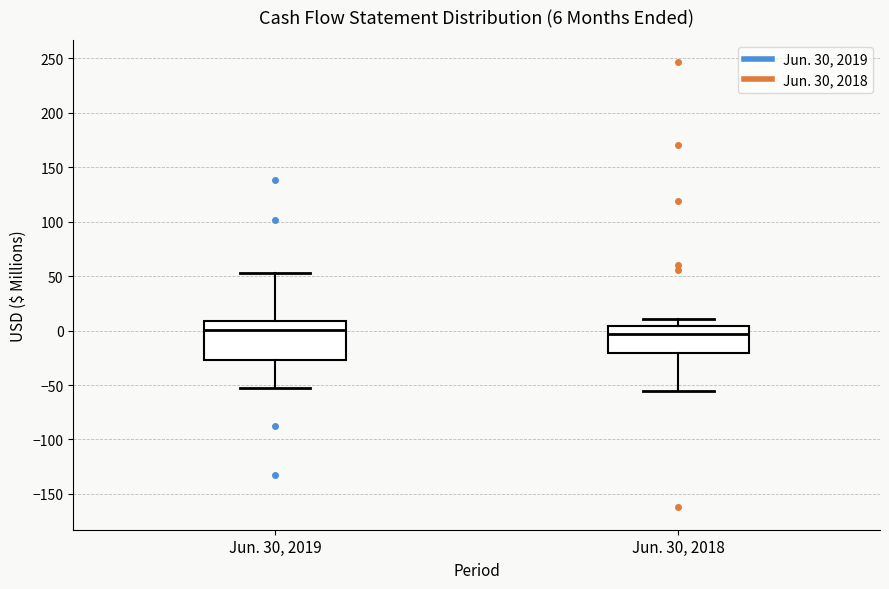

Comparing the boxes themselves (not the whiskers), which one is the tallest?

Jun. 30, 2019